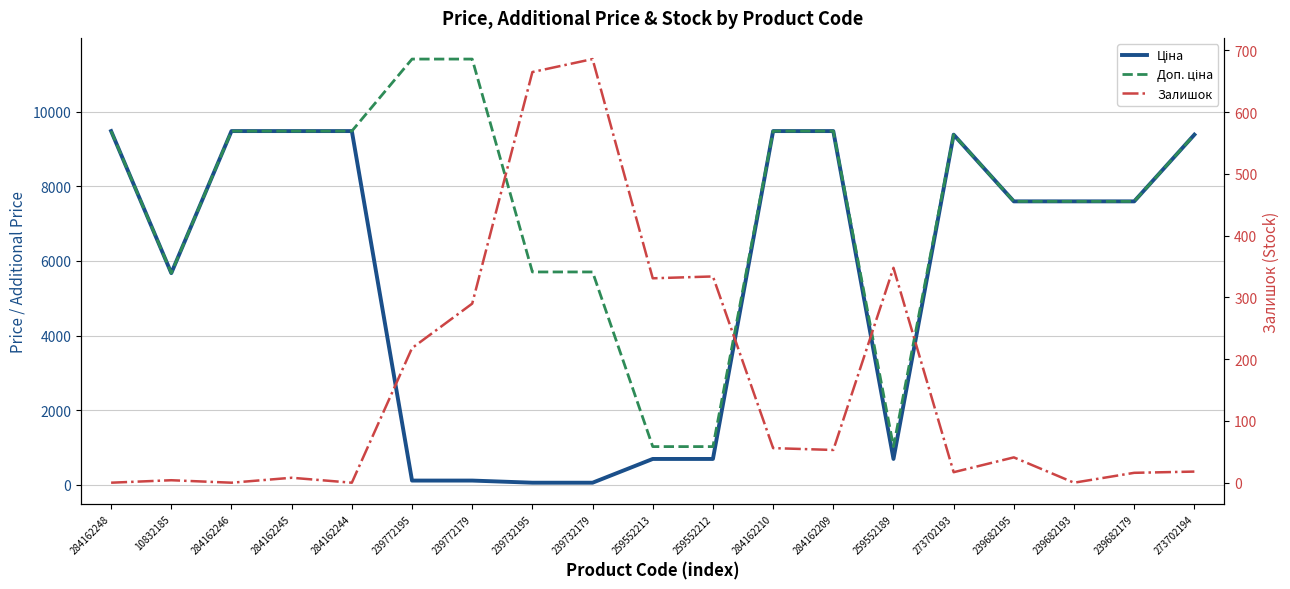

What is the total value across all series at 284162246?

18960.1